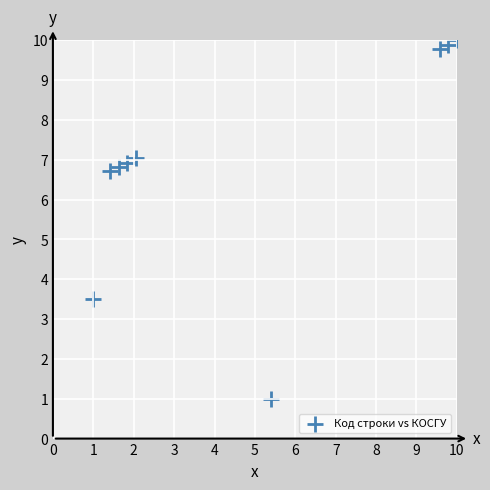

What Y value in the scatter plot is closest to 5?

3.5